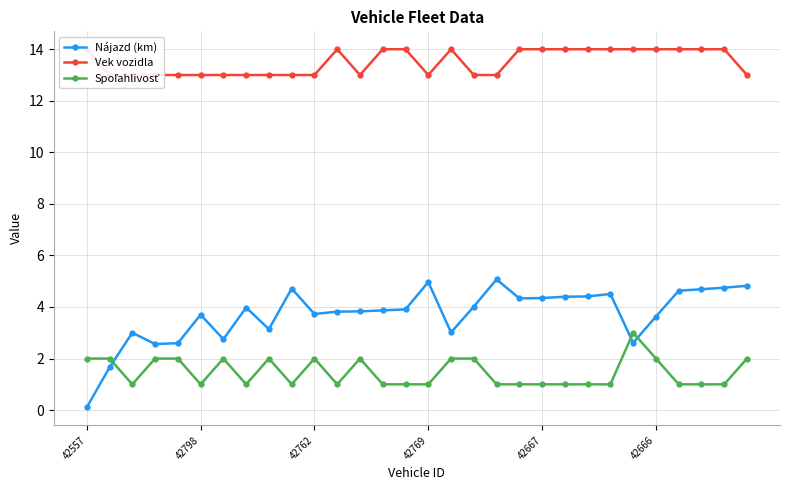

Which series changed the most between 16 and 19?

Nájazd (km)